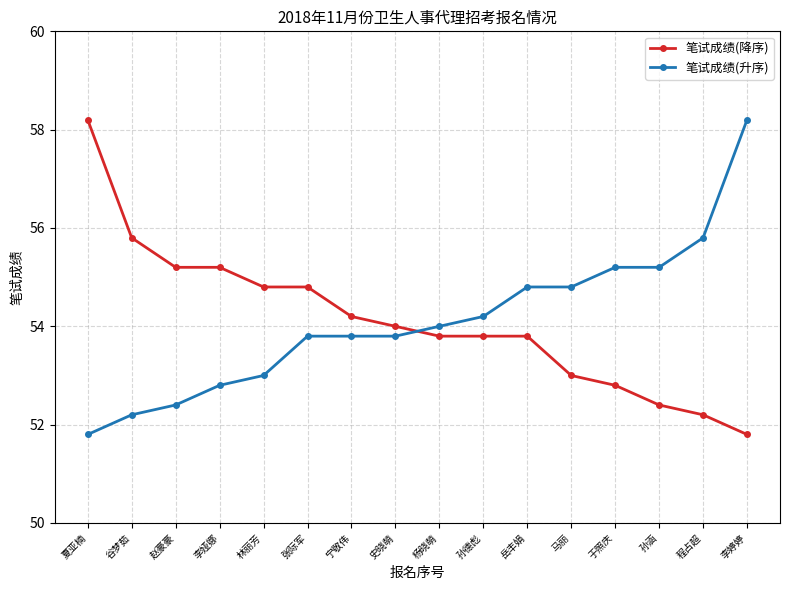

What are all the series names shown in the legend?

笔试成绩(降序), 笔试成绩(升序)